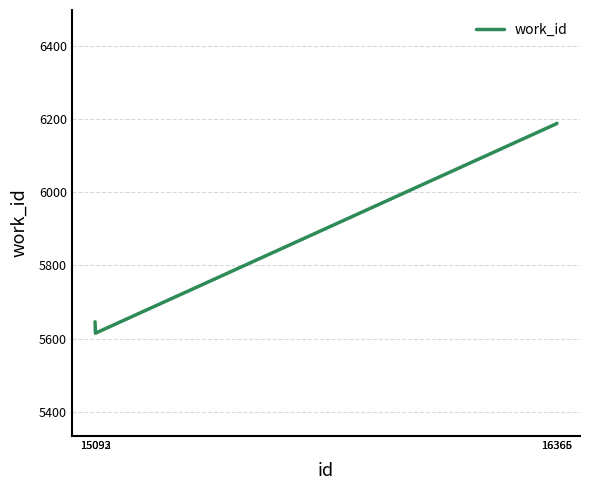

Where is the data nearest to the value 5901?

15092